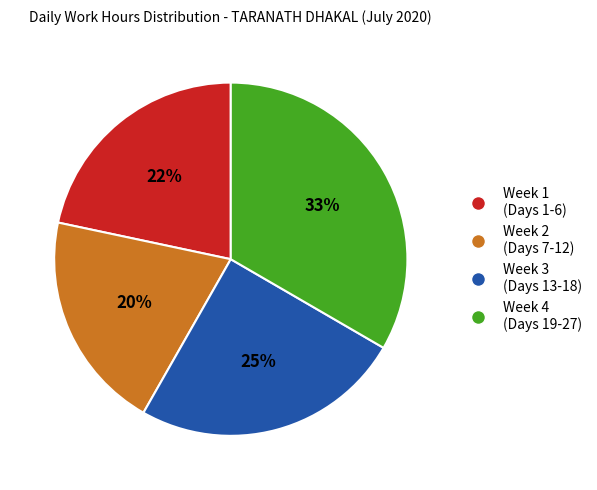

To the nearest percent, what is the difference between the largest and smallest slice percentages?

13%